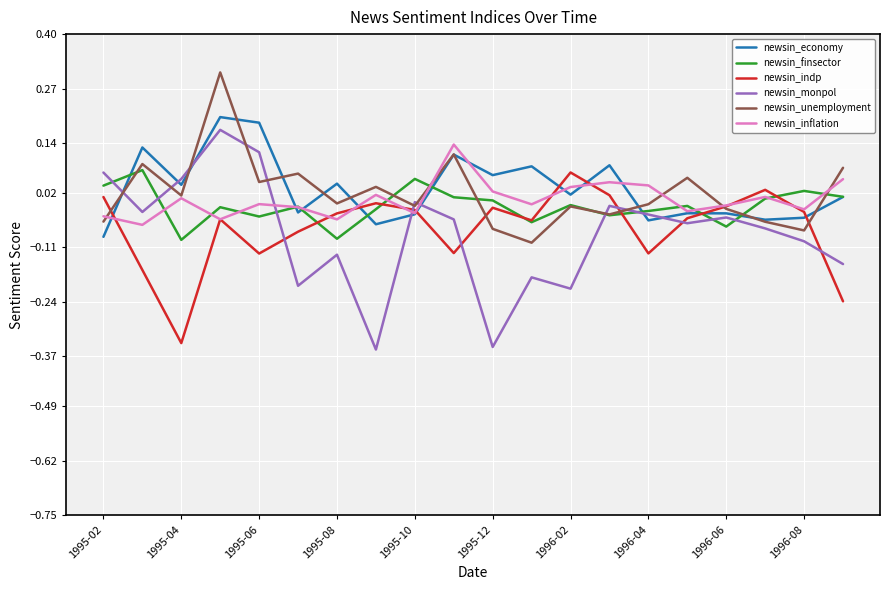

How many times do newsin_monpol and newsin_inflation cross each other?

3